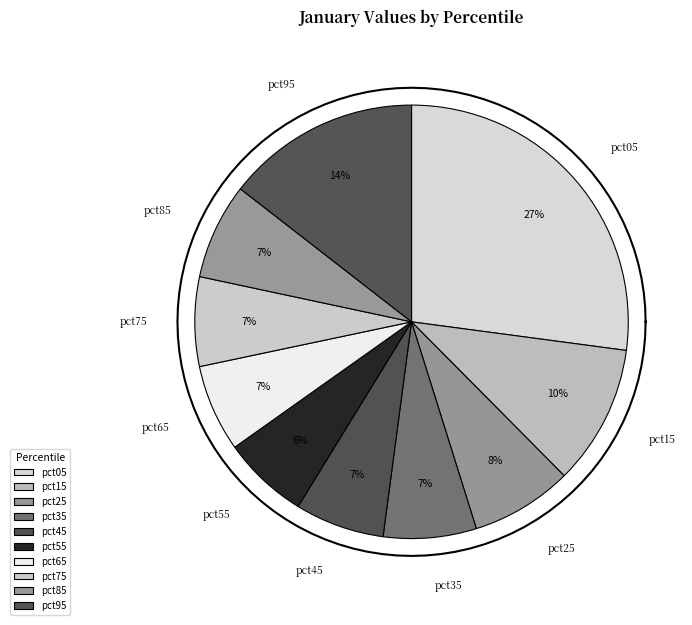

What is the total percentage of pct75 and pct95?

21.2%